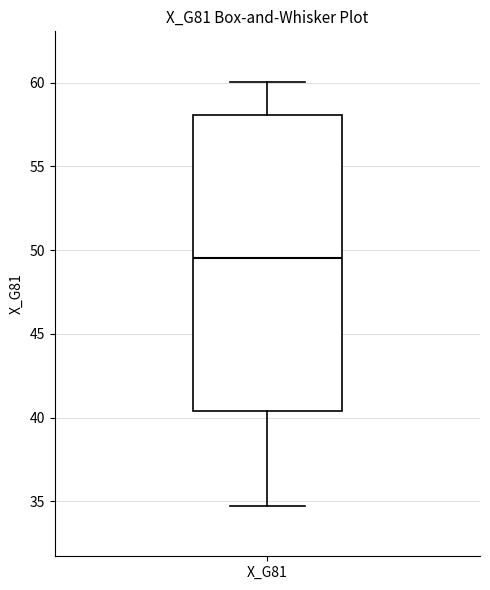

Read this box plot against the y-axis: the position of the median line, the range covered by the box, and the ends of both whiskers. The values are not printed on the chart, so give them approximately, as read against the axis.

median 49.5, box 40.5 to 58.0, whiskers 34.5 to 60.0